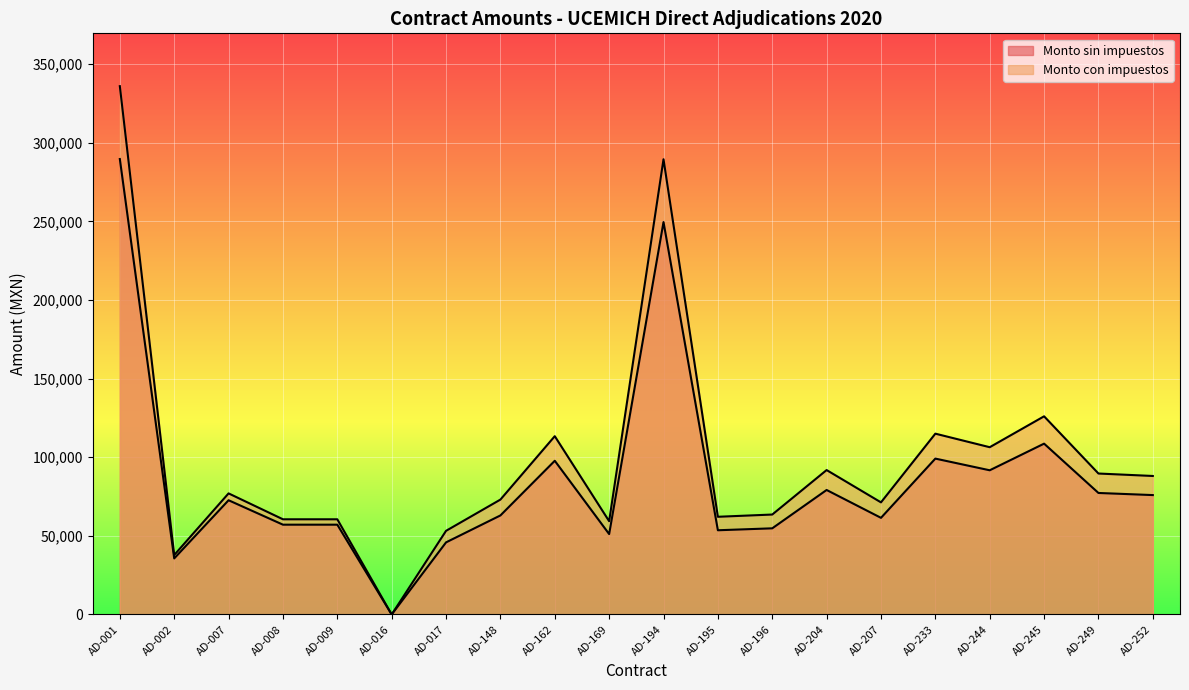

What is the approximate value of Monto con impuestos at AD-162?

113400.1